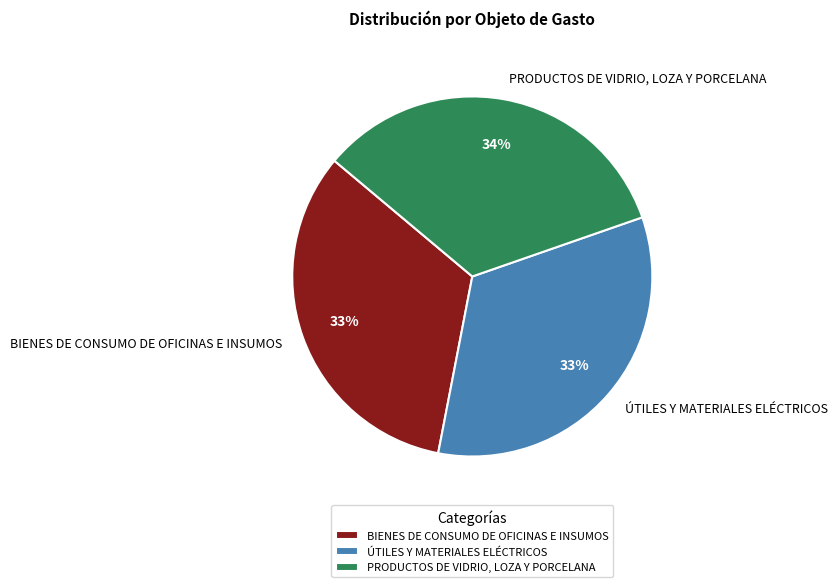

Does BIENES DE CONSUMO DE OFICINAS E INSUMOS account for over 50% of the chart?

No